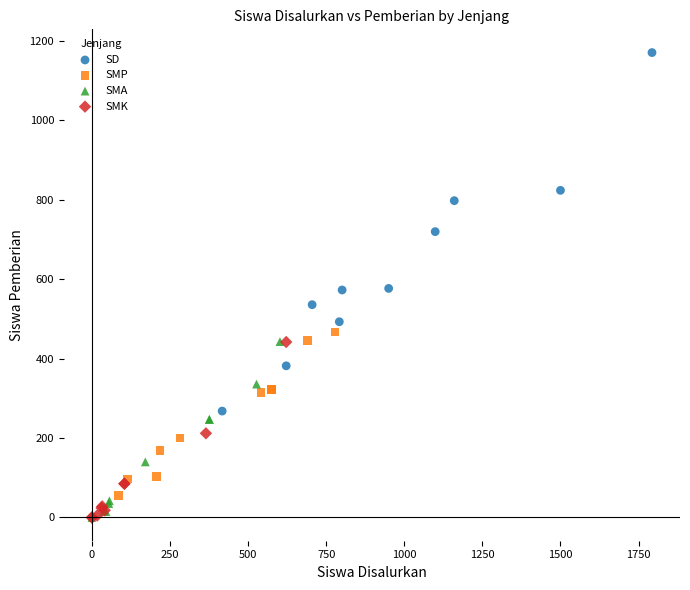

Which series reaches the maximum Y coordinate?

SD